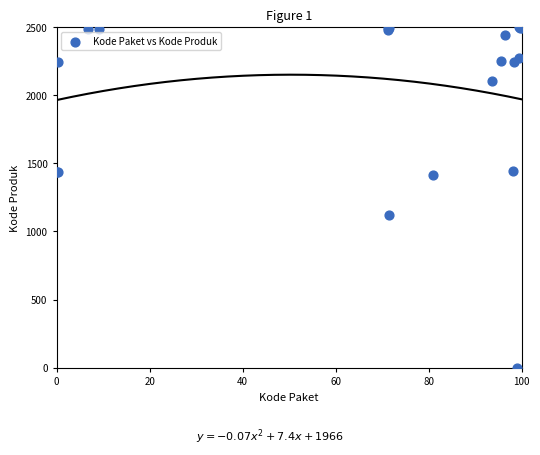

What Y value in the scatter plot is closest to 1250?

1121.7